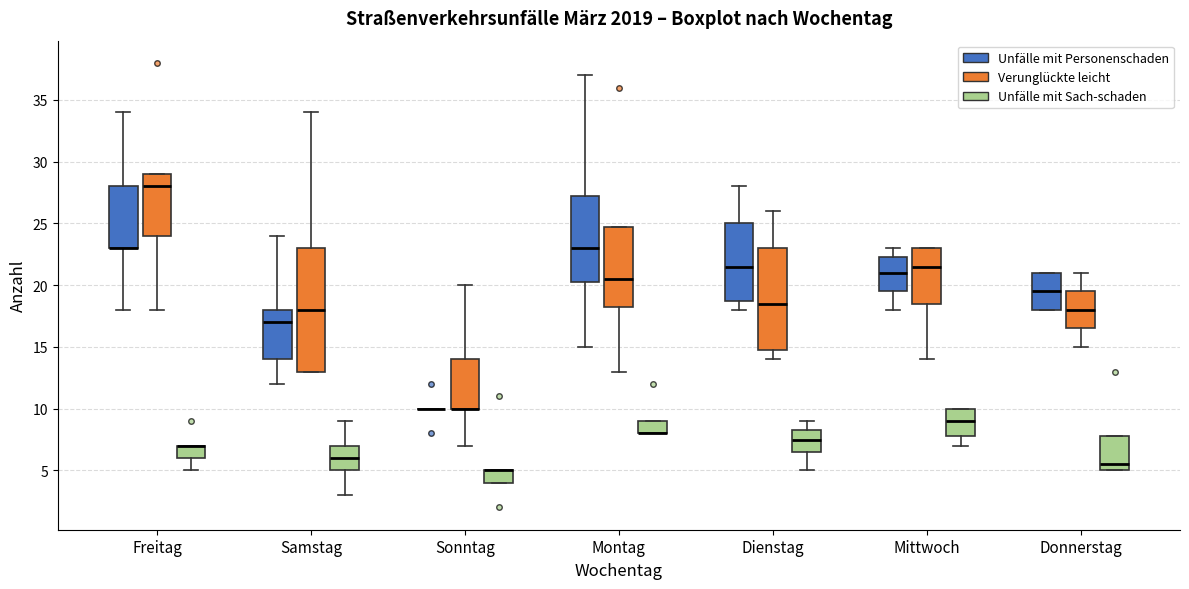

Comparing the boxes themselves (not the whiskers), which one is the tallest?

Samstag (Verunglückte leicht)